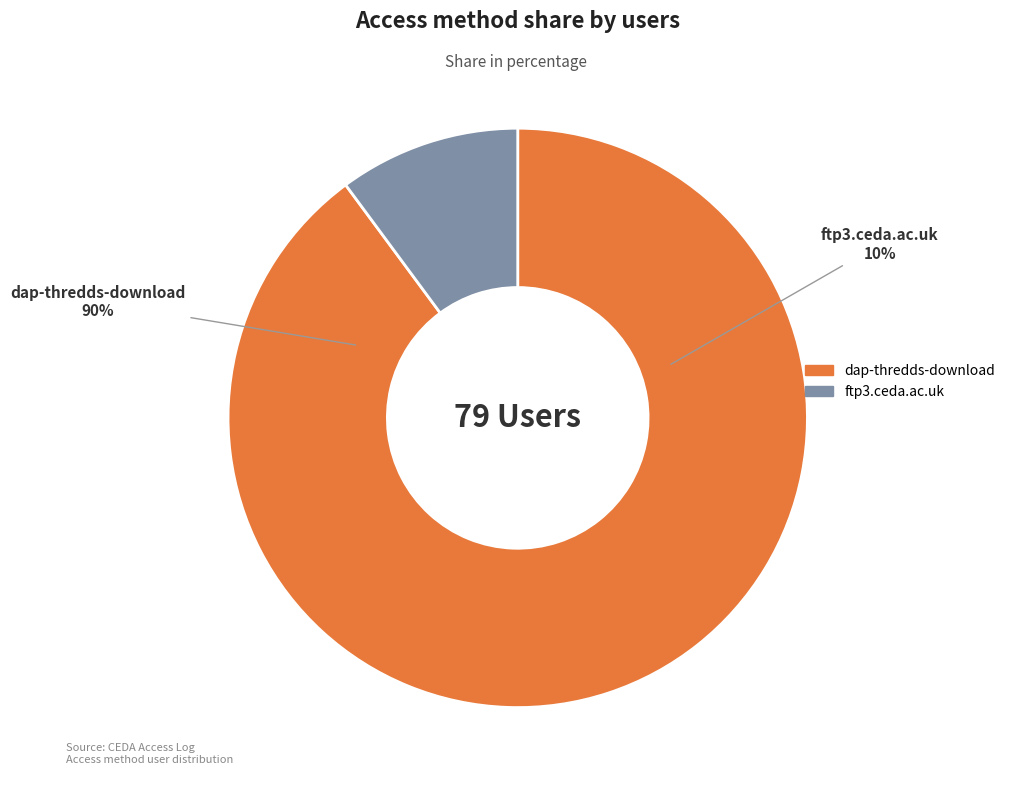

Rank the categories by value from highest to lowest.

dap-thredds-download, ftp3.ceda.ac.uk